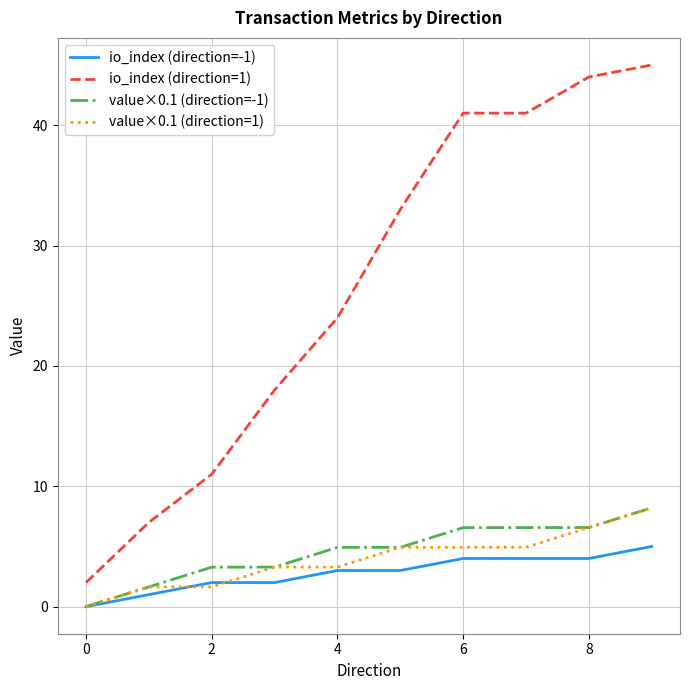

What is the greatest value displayed?

45.0